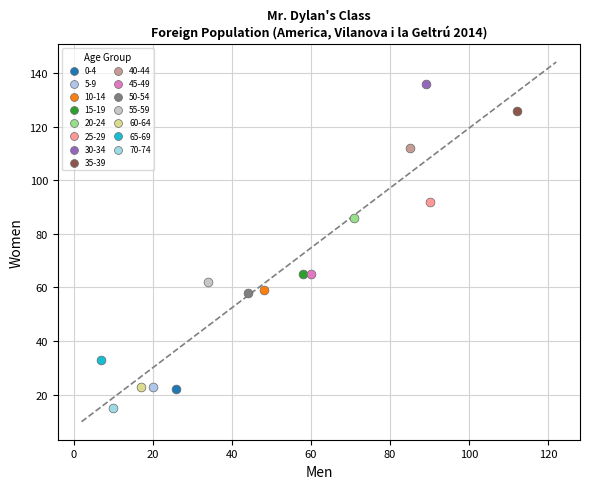

What are all the series names shown in the legend?

0-4, 5-9, 10-14, 15-19, 20-24, 25-29, 30-34, 35-39, 40-44, 45-49, 50-54, 55-59, 60-64, 65-69, 70-74